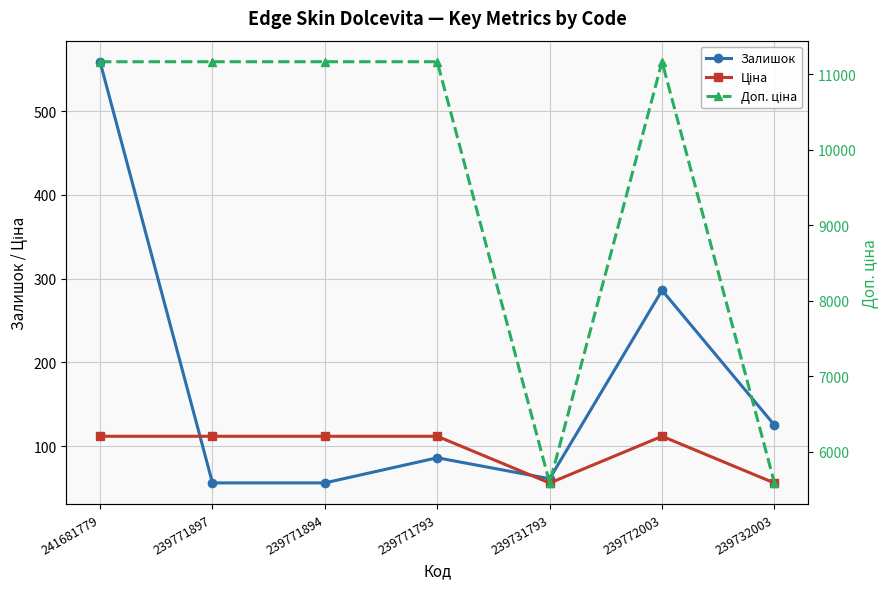

Which category has the lowest value in the Залишок series?

239771897